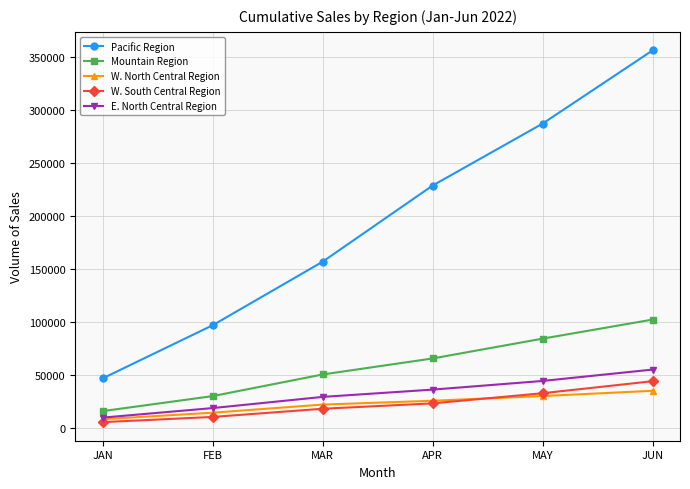

What is the difference between the highest and lowest values at APR?

205689.7